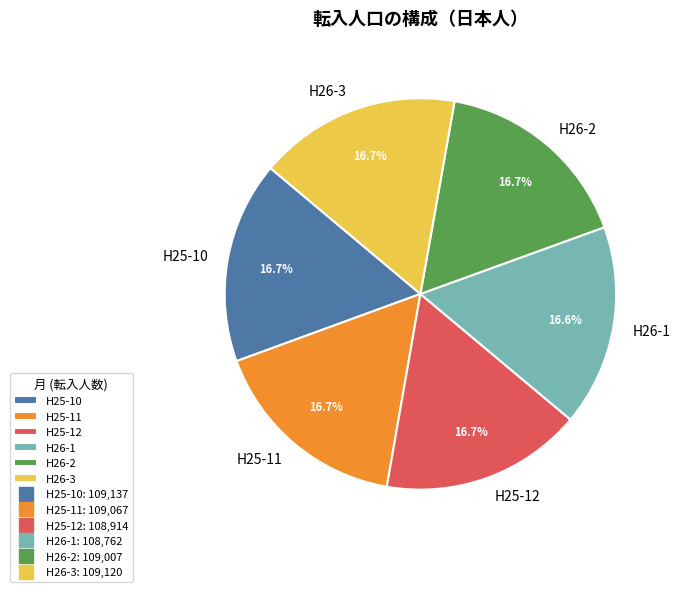

What is the ratio of the value at H26-2 to the value at H25-10?

1.0